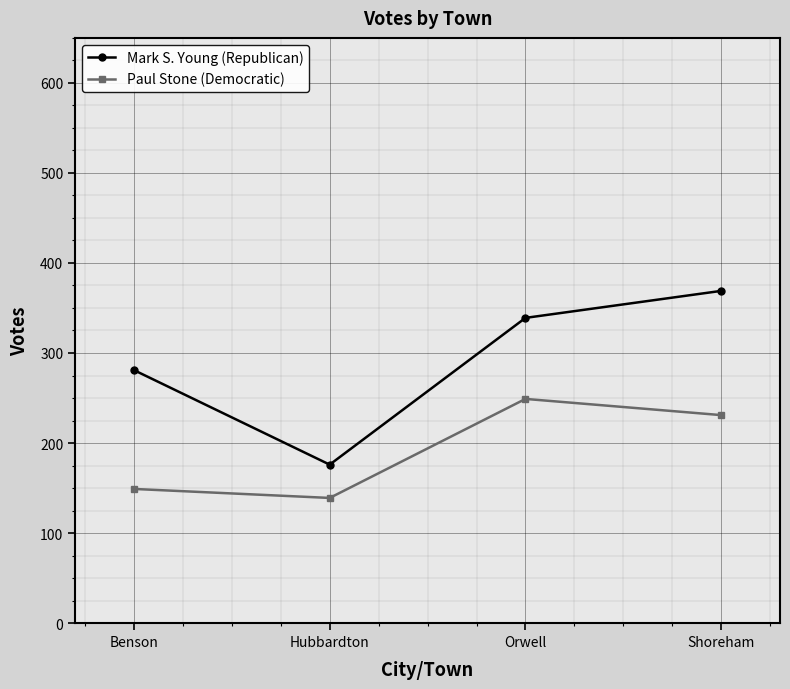

Reading left to right, transcribe all the data shown in this chart.

Mark S. Young (Republican): Benson=281	Hubbardton=176	Orwell=339	Shoreham=369
Paul Stone (Democratic): Benson=149	Hubbardton=139	Orwell=249	Shoreham=231